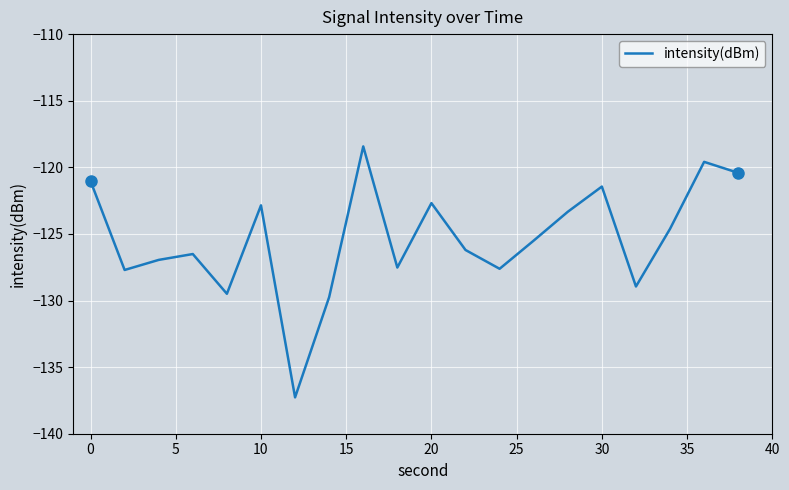

What is the maximum value shown in the chart?

-118.4